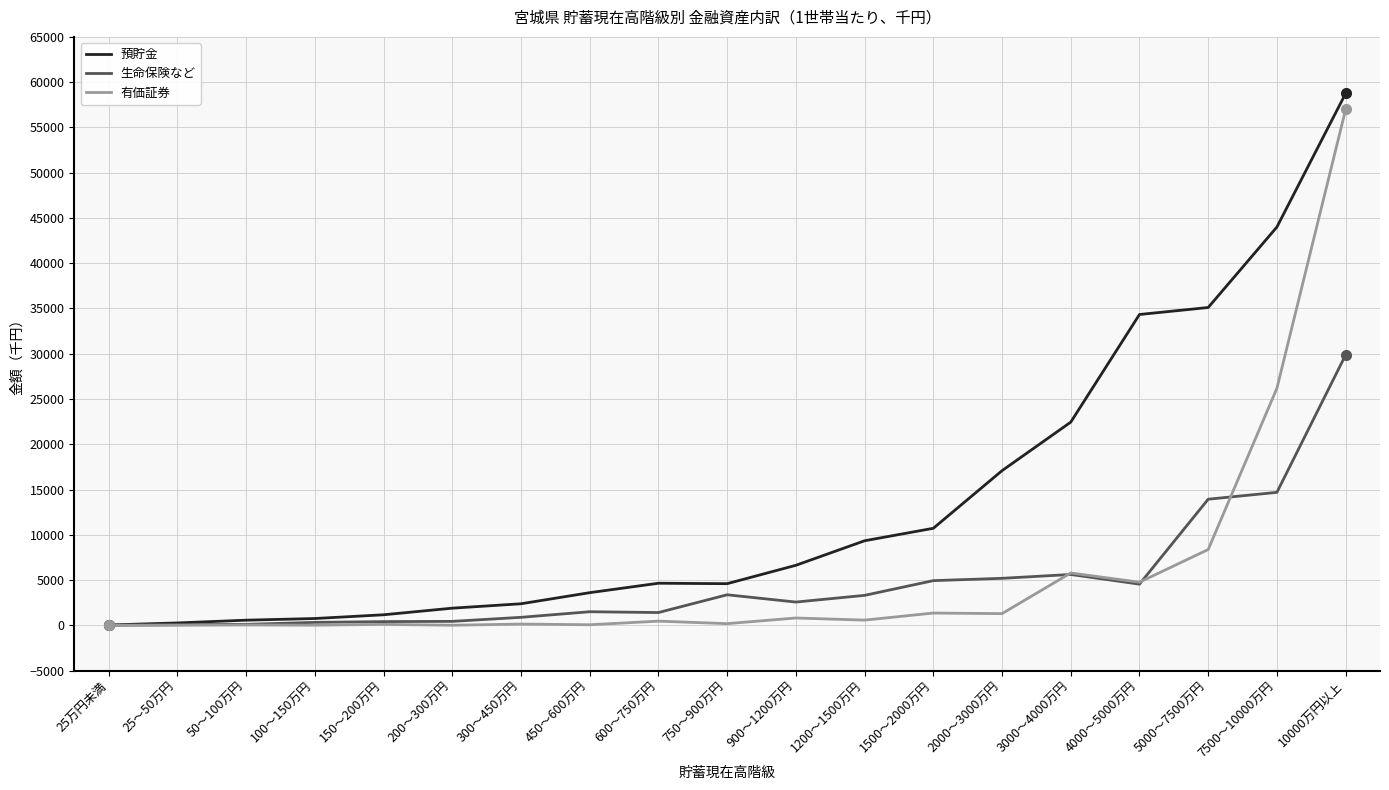

At which label does 有価証券 reach its peak?

10000万円以上